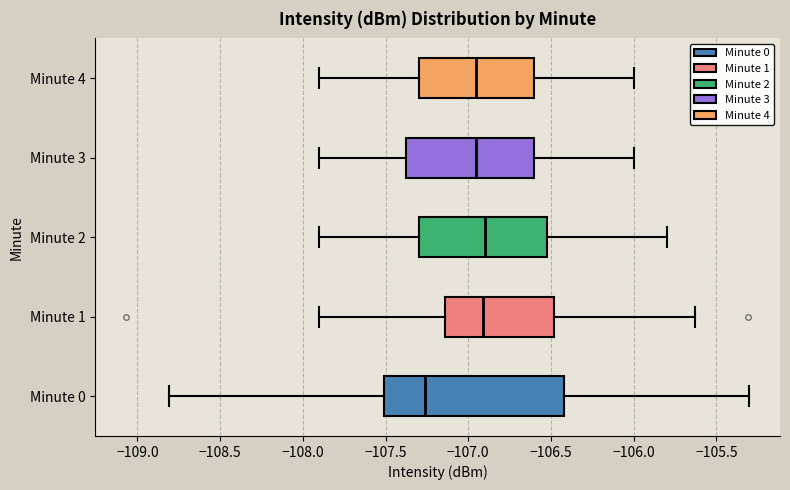

Where does the left whisker of the box for Minute 4 end on the x-axis? The values are not printed on the chart, so give them approximately, as read against the axis.

-107.90